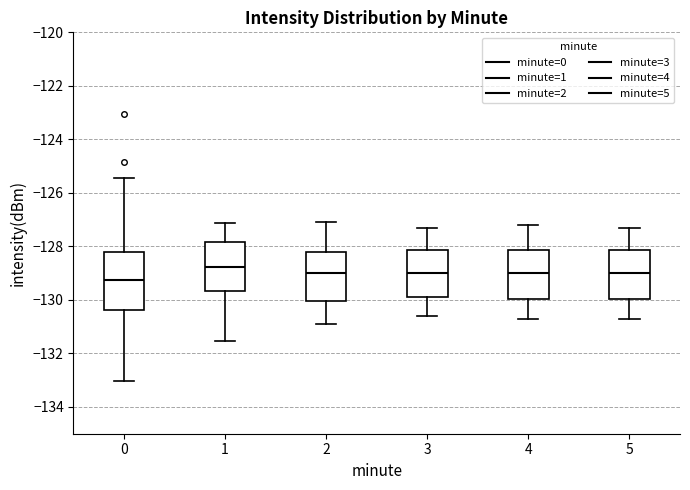

Which box is the tallest, from its lower edge to its upper edge?

0